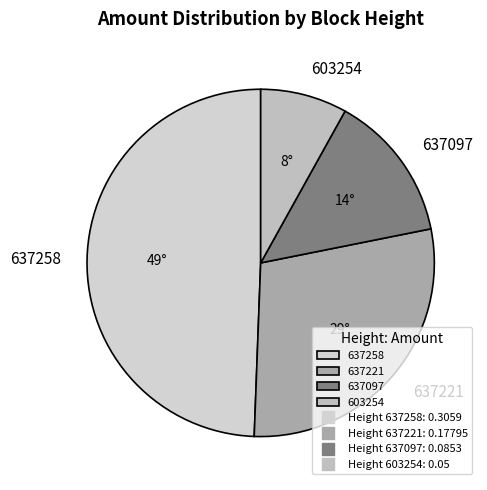

True or false: 637221 accounts for 29% of the total.

True